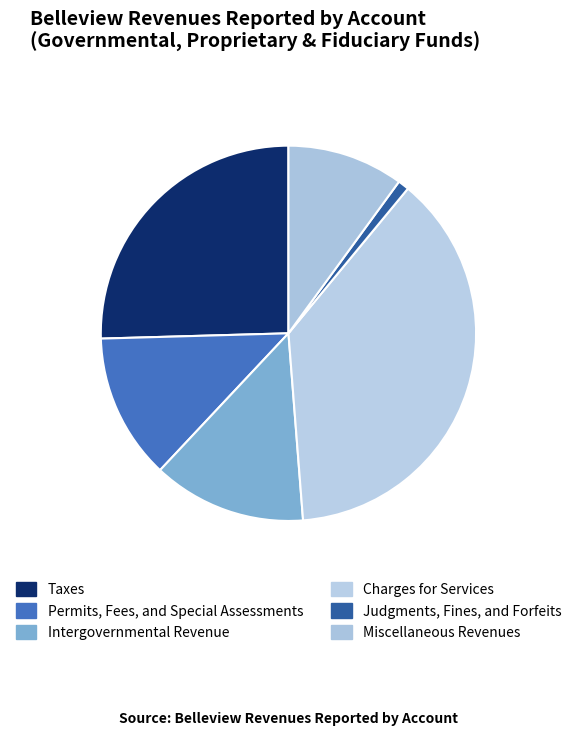

What is the change in value from Judgments, Fines, and Forfeits to Miscellaneous Revenues?

+696515